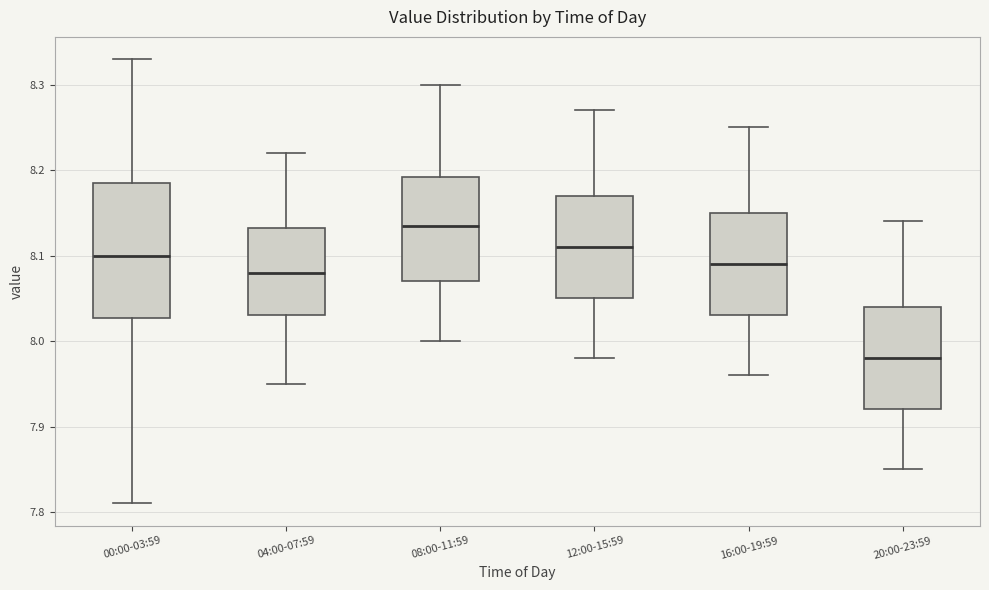

Which box has the lowest median line?

20:00-23:59